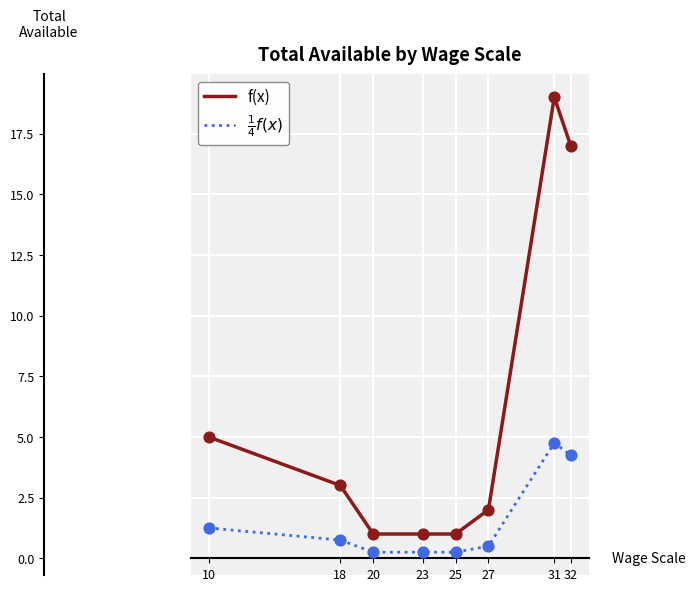

What is the total value across all series at 27?

2.5